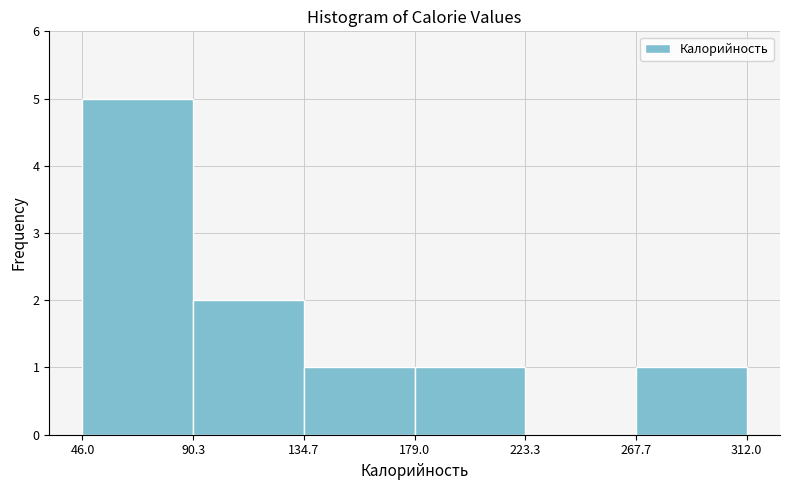

Which range on the x-axis has the tallest bar?

46.0 to 90.3